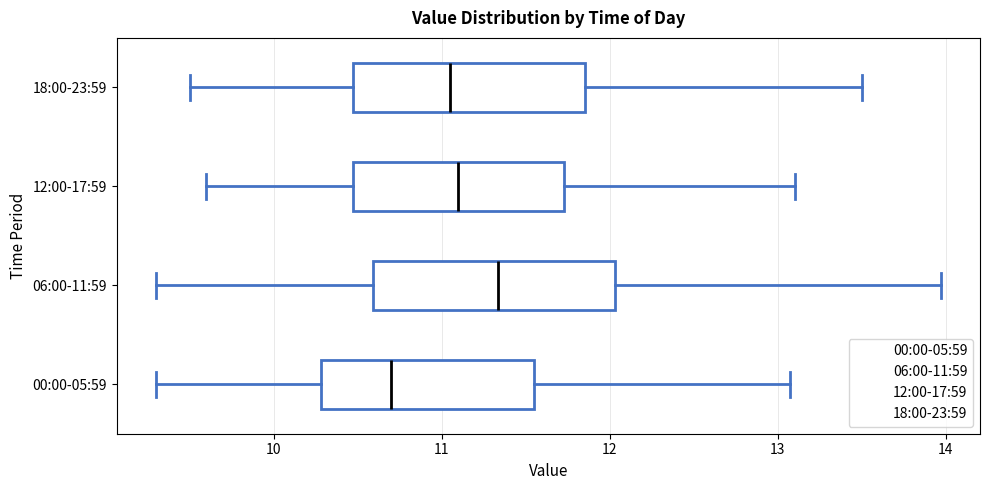

Which box has the furthest to the left median line?

00:00-05:59